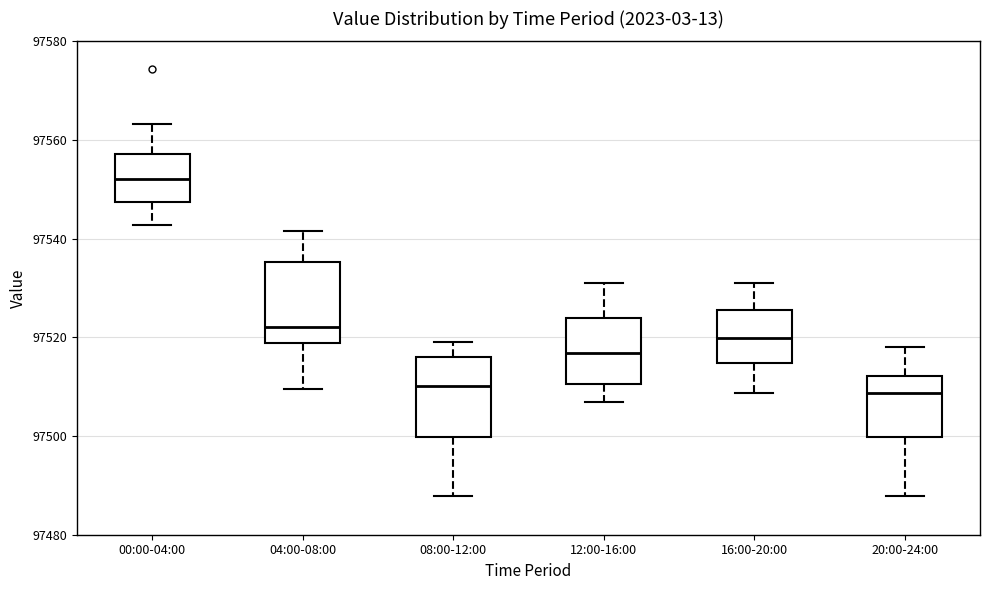

Reading left to right, read every box against the y-axis: the position of its median line, the range the box covers, and the ends of its whiskers. The values are not printed on the chart, so give them approximately, as read against the axis.

00:00-04:00: median 97552, box 97548 to 97558, whiskers 97542 to 97564
04:00-08:00: median 97522, box 97518 to 97536, whiskers 97510 to 97542
08:00-12:00: median 97510, box 97500 to 97516, whiskers 97488 to 97520
12:00-16:00: median 97516, box 97510 to 97524, whiskers 97506 to 97532
16:00-20:00: median 97520, box 97514 to 97526, whiskers 97508 to 97532
20:00-24:00: median 97508, box 97500 to 97512, whiskers 97488 to 97518